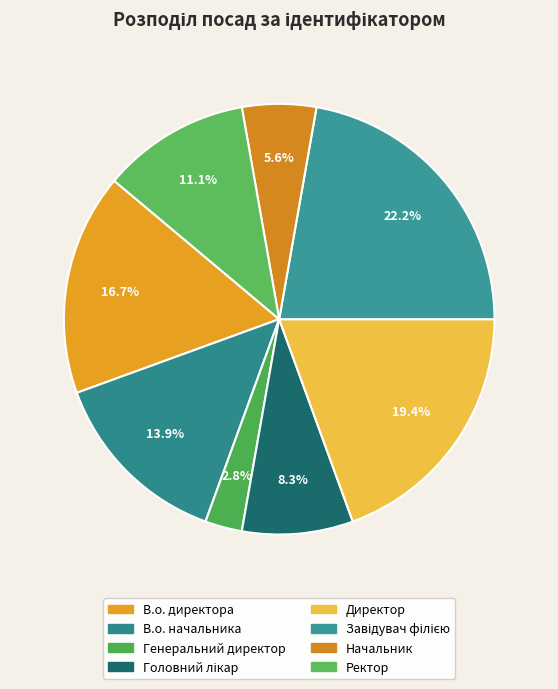

Between В.о. директора and Головний лікар, which is larger?

В.о. директора